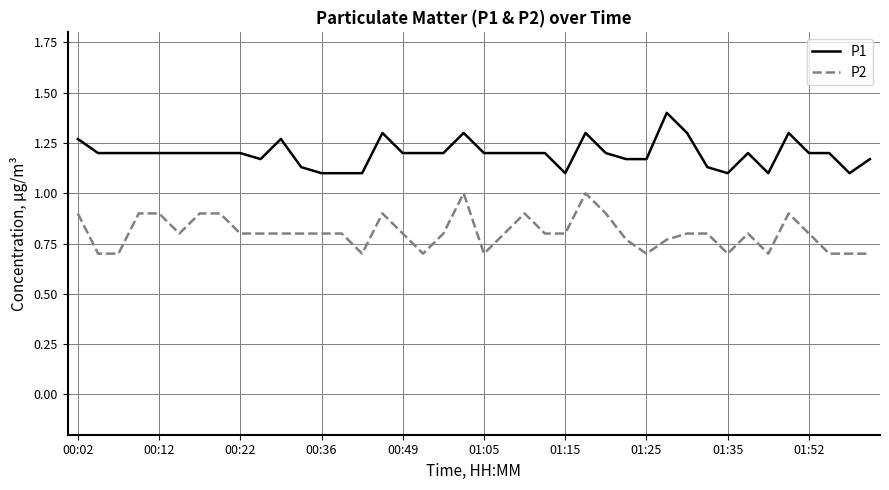

List the series in order of their overall mean, highest first.

P1, P2